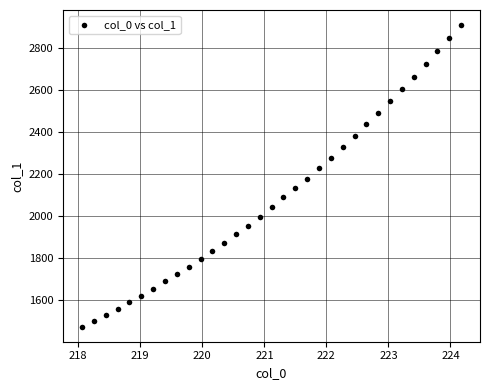

What is the range of Y values (max minus min)?

1435.7